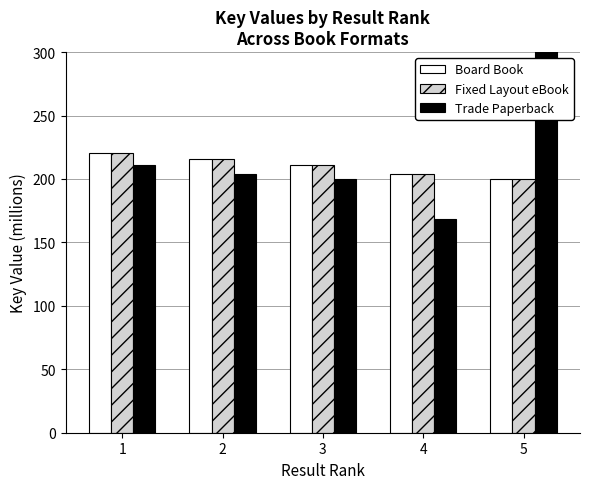

Reading left to right, transcribe all the data shown in this chart.

Board Book: 1=220.6	2=215.9	3=211.0	4=203.9	5=199.8
Fixed Layout eBook: 1=220.6	2=215.9	3=211.0	4=203.9	5=199.8
Trade Paperback: 1=211.0	2=203.9	3=199.8	4=168.4	5=2141.7